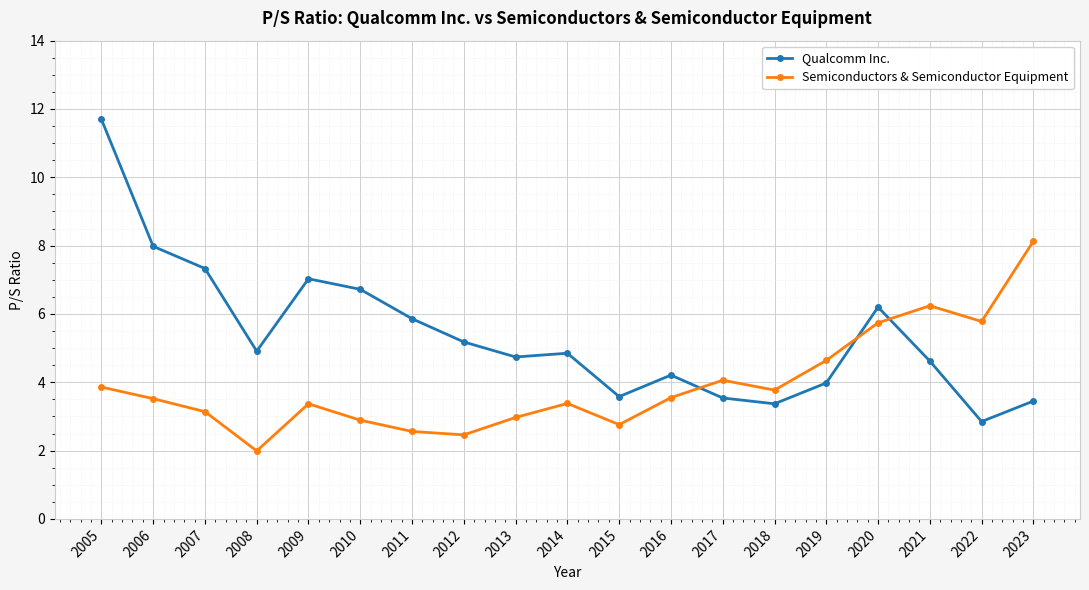

What is the value of the Qualcomm Inc. point at the 8th from the left?

5.2